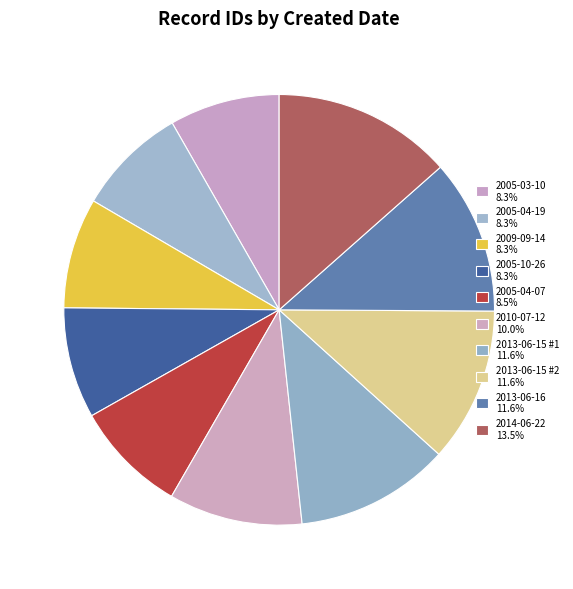

How many slices are in this pie chart?

10